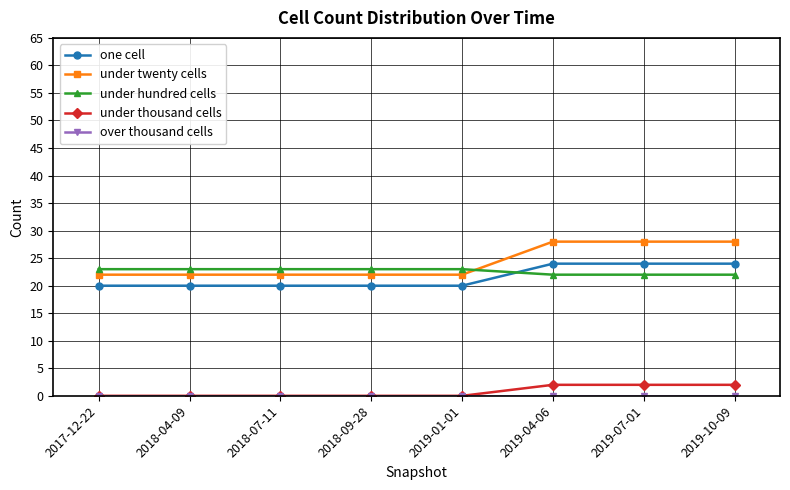

What is the difference between the maximum and minimum values in the under twenty cells series?

6